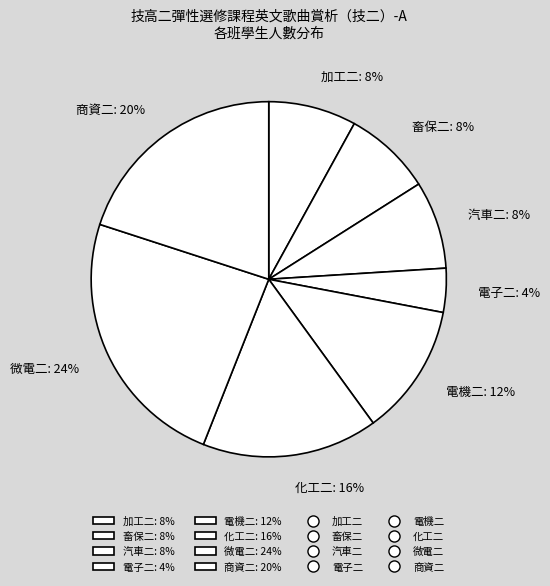

Do 汽車二: 8% and 加工二: 8% together represent more than half of the pie?

No